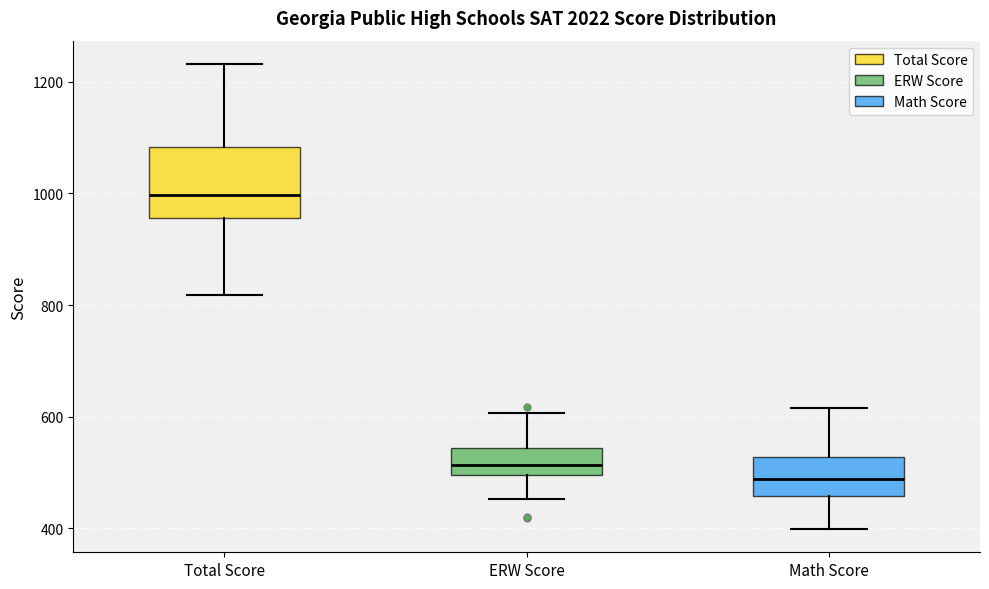

Which box is the tallest, from its lower edge to its upper edge?

Total Score